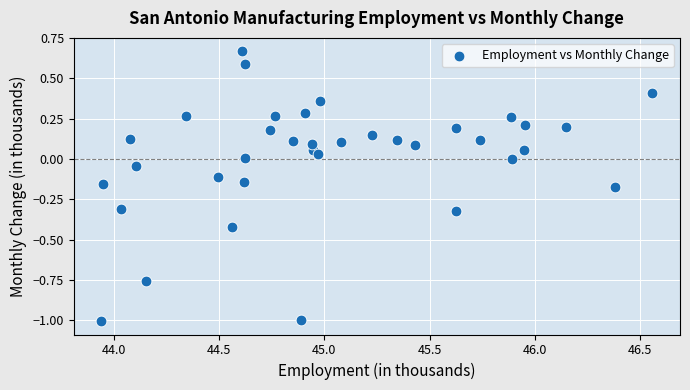

What is the range of Y values (max minus min)?

1.7